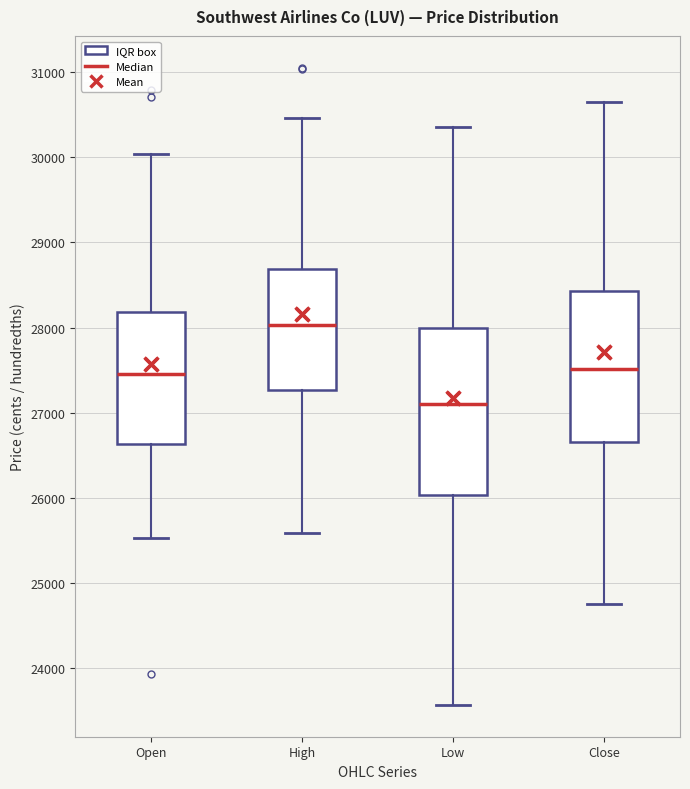

Where does the lower whisker of the box for High end on the y-axis? The values are not printed on the chart, so give them approximately, as read against the axis.

25600